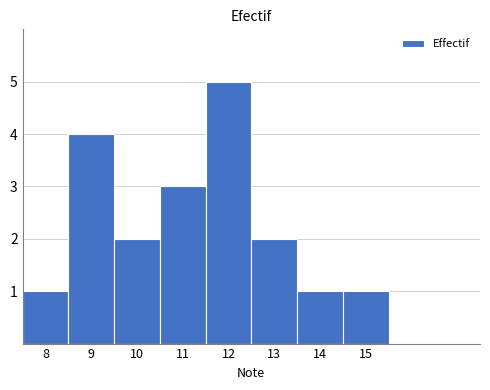

Reading left to right, list every bar in this chart as the range it spans on the x-axis followed by its height. The values are not printed on the chart, so give them approximately, as read against the axis.

7.5 to 8.5: 1
8.5 to 9.5: 4
9.5 to 10.5: 2
10.5 to 11.5: 3
11.5 to 12.5: 5
12.5 to 13.5: 2
13.5 to 14.5: 1
14.5 to 15.5: 1